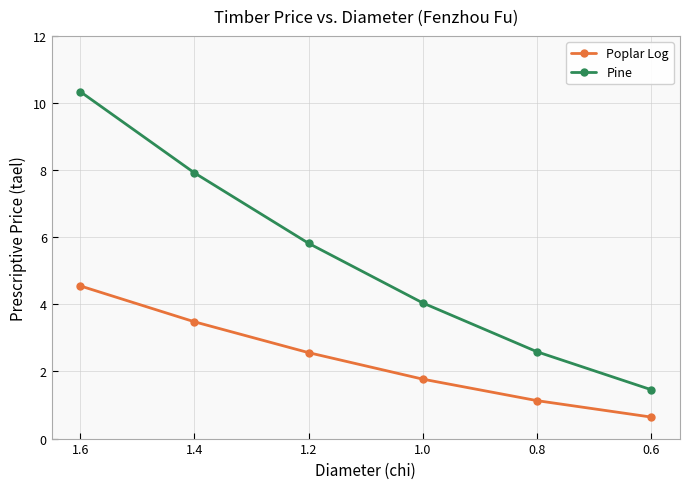

Which series has the largest total across all categories?

Pine